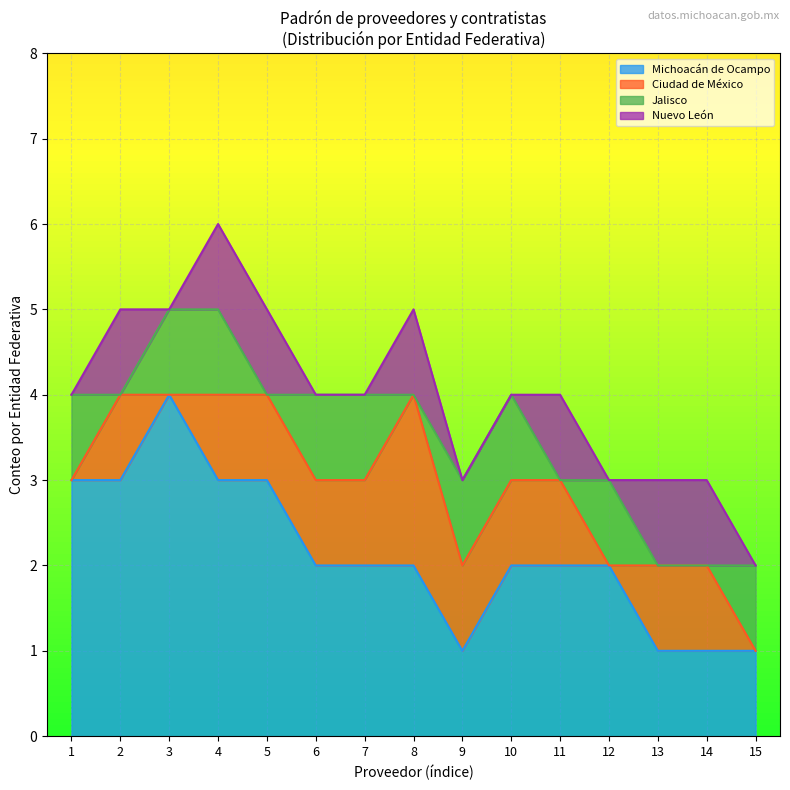

What are all the series names shown in the legend?

Michoacán de Ocampo, Ciudad de México, Jalisco, Nuevo León